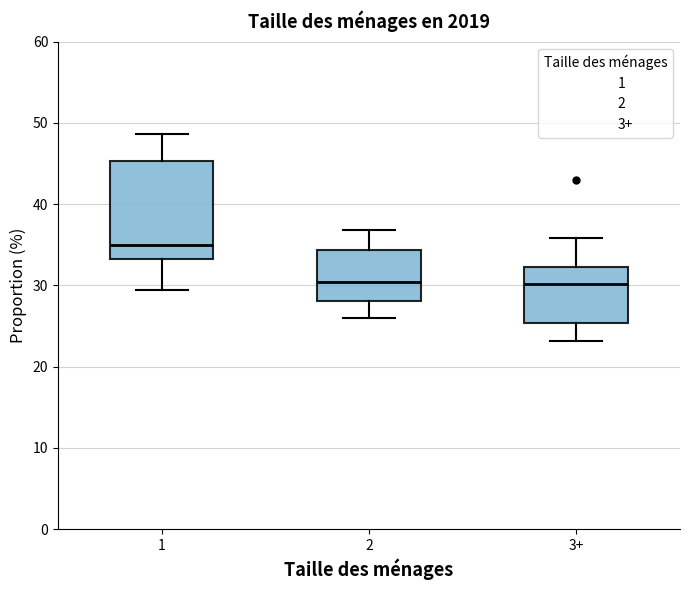

Reading left to right, read every box against the y-axis: the position of its median line, the range the box covers, and the ends of its whiskers. The values are not printed on the chart, so give them approximately, as read against the axis.

1: median 35, box 33 to 45, whiskers 29 to 49
2: median 30, box 28 to 34, whiskers 26 to 37
3+: median 30, box 25 to 32, whiskers 23 to 36